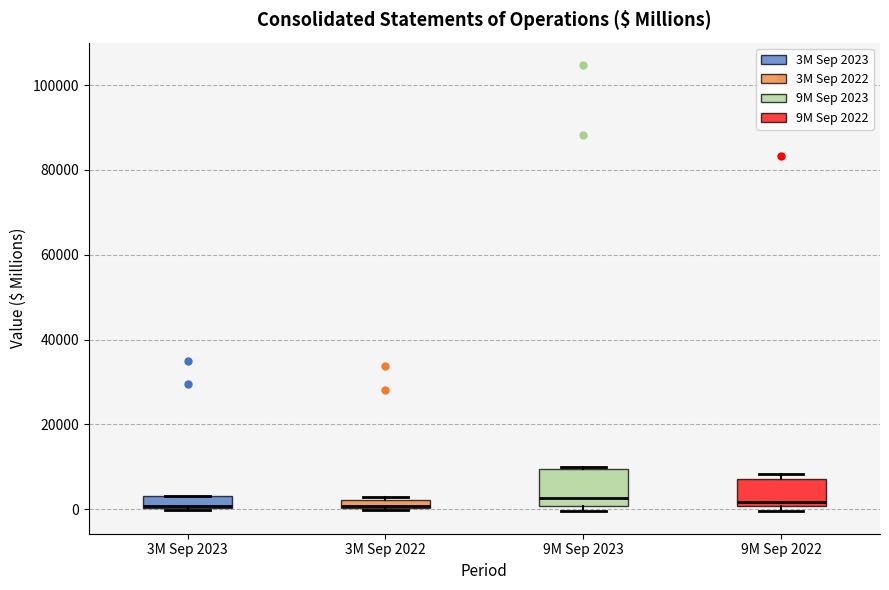

Where is the upper edge of the box for 9M Sep 2023 on the y-axis? The values are not printed on the chart, so give them approximately, as read against the axis.

10000